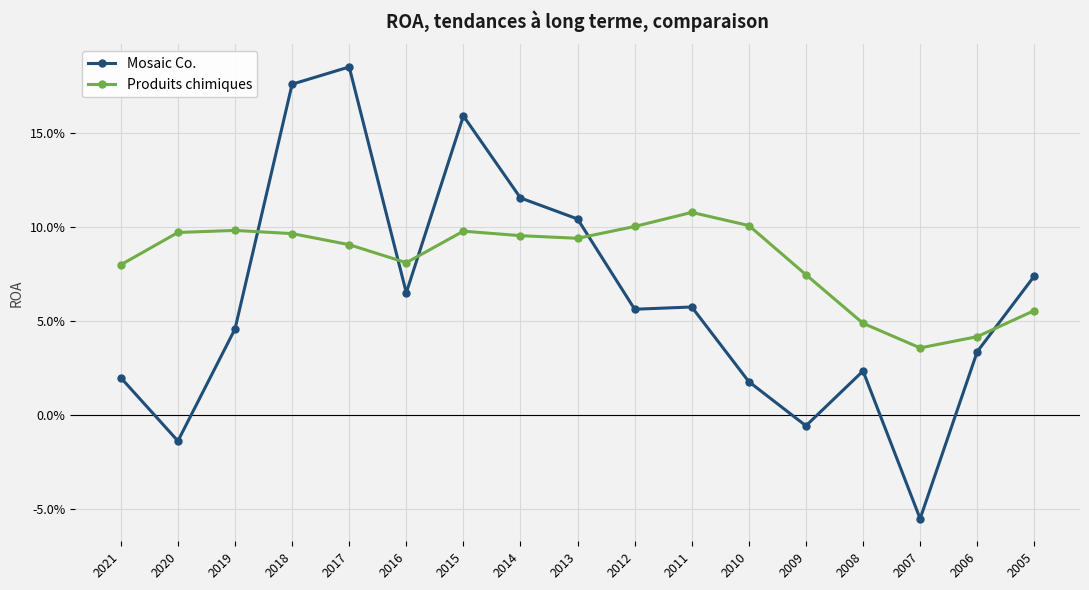

At how many categories does at least one series exceed 0?

17